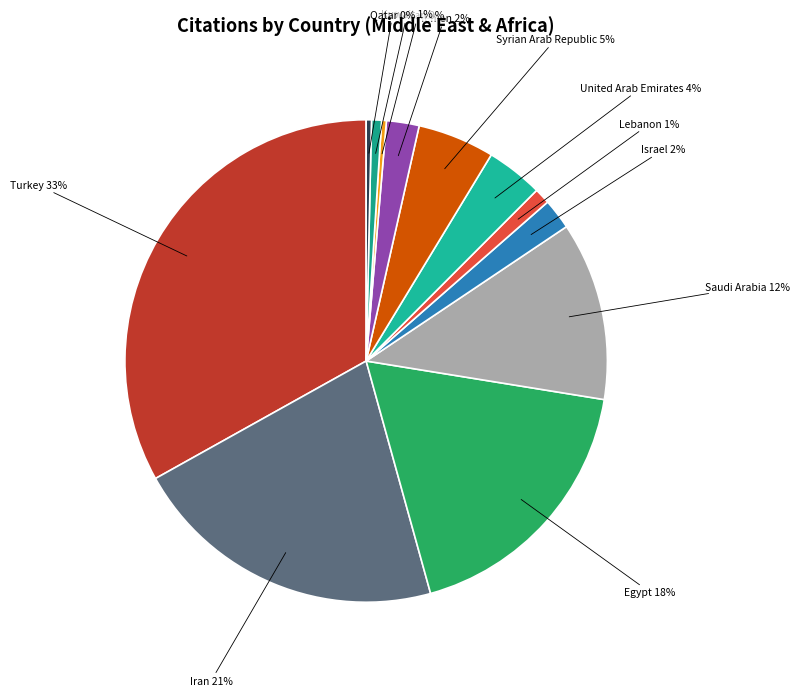

To the nearest percent, what portion does Saudi Arabia represent?

12%